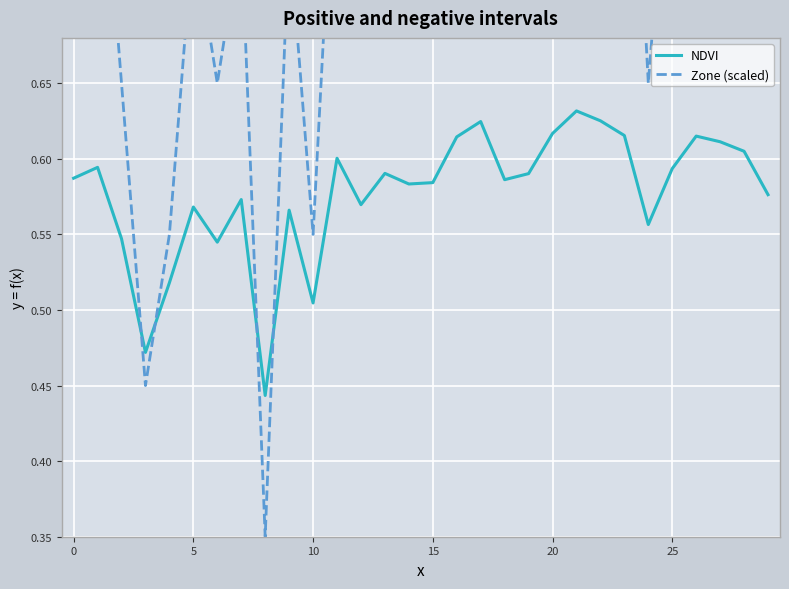

At 27, list the series in order from smallest to largest.

NDVI, Zone (scaled)